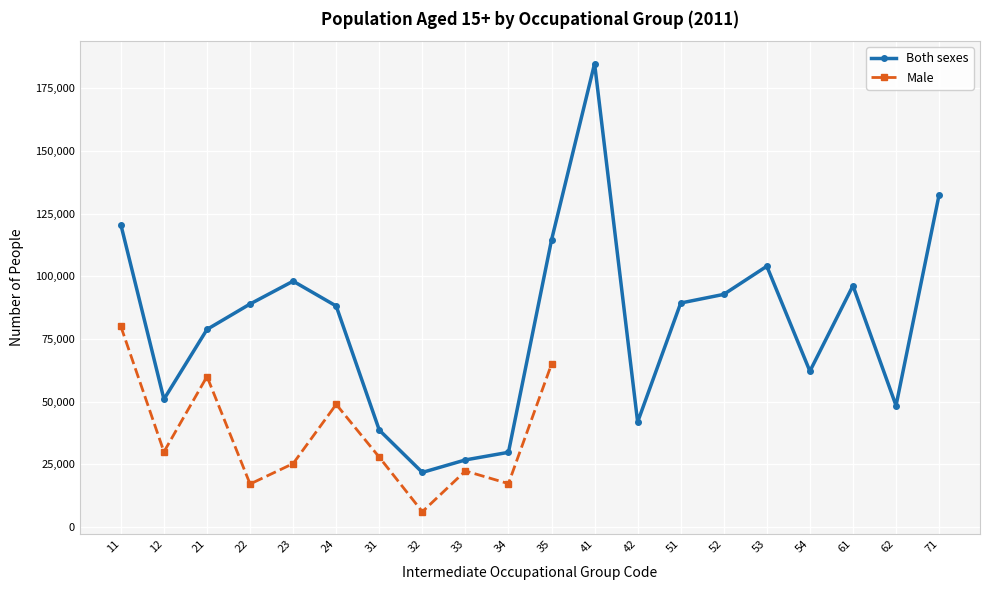

Where does the data first go above 88906?

11